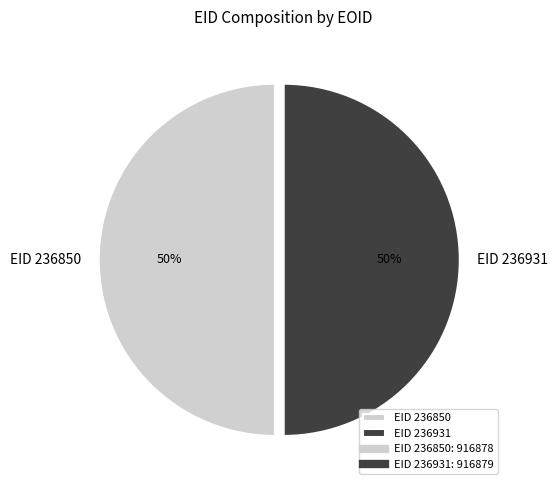

What percentage is the EID 236931 slice, to the nearest percent?

50%